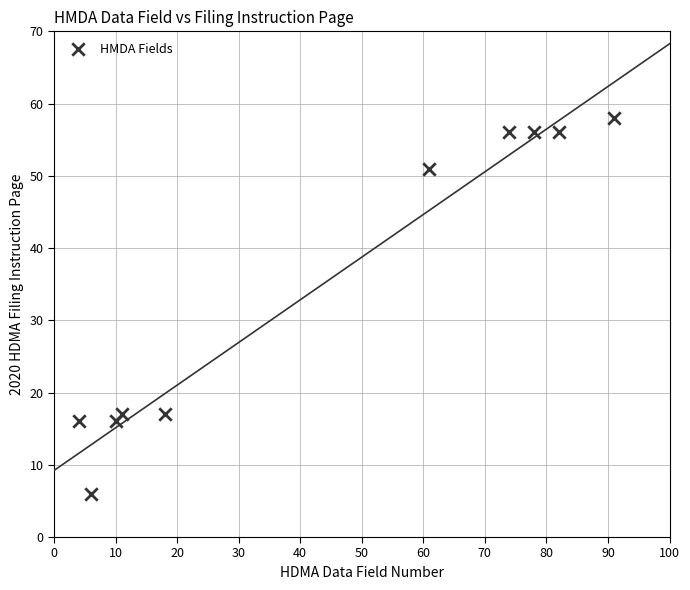

What is the average Y value?

35